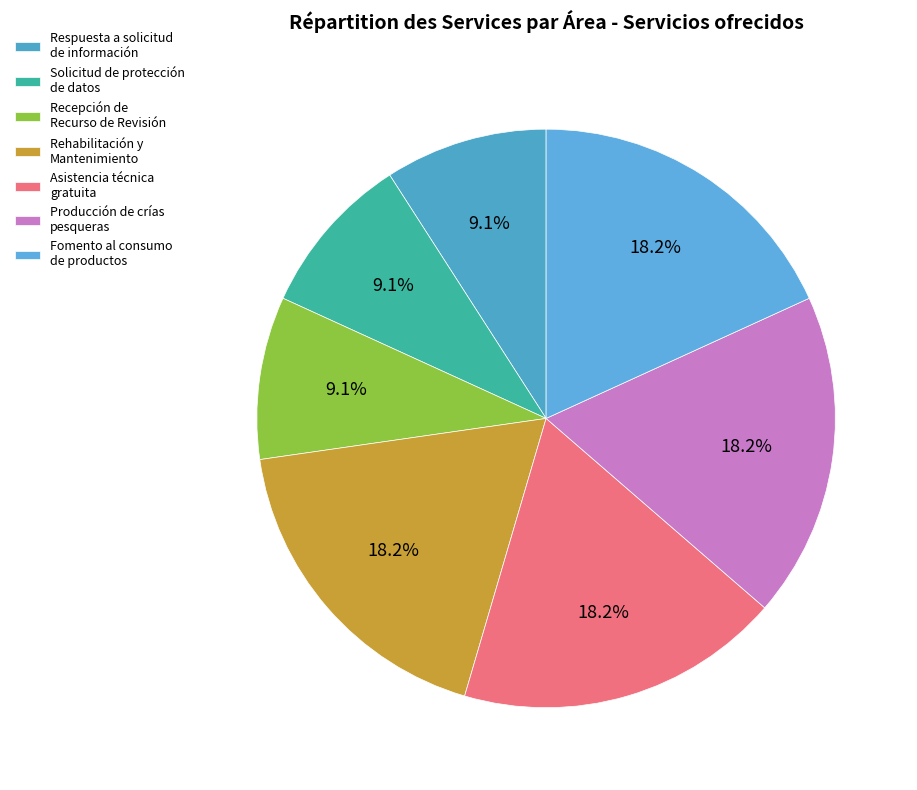

What is the largest slice in the pie chart?

Rehabilitación y Mantenimiento de Embalses